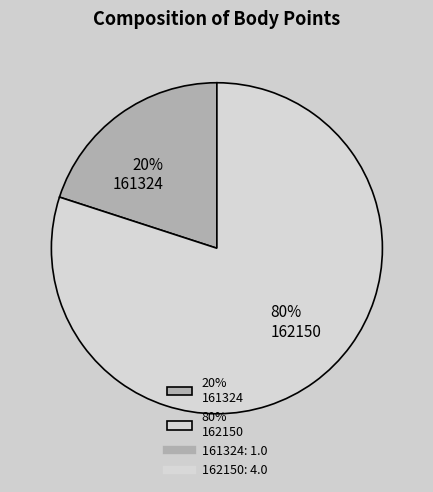

Is the sum of 80% 162150 and 20% 161324 greater than half?

Yes